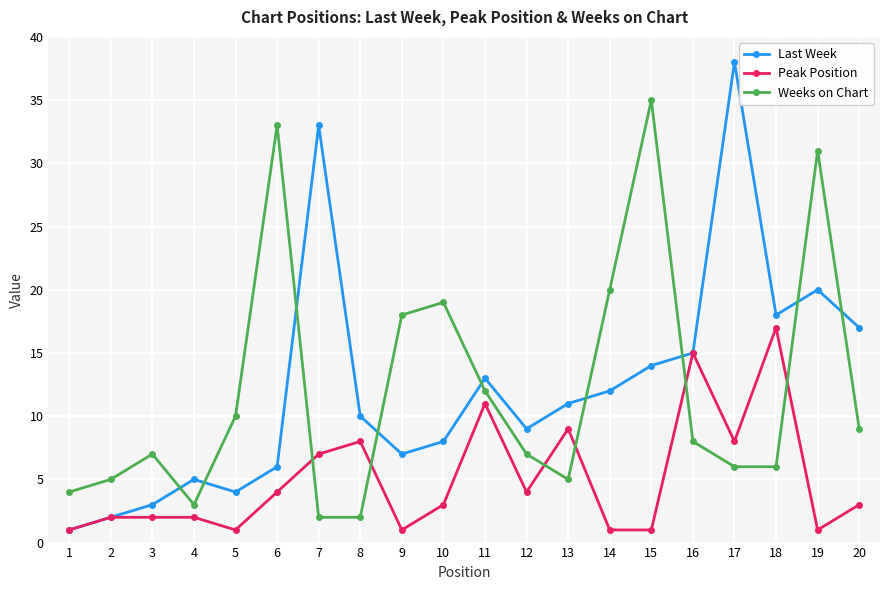

The value of Last Week at 2 is 4. True or false?

False